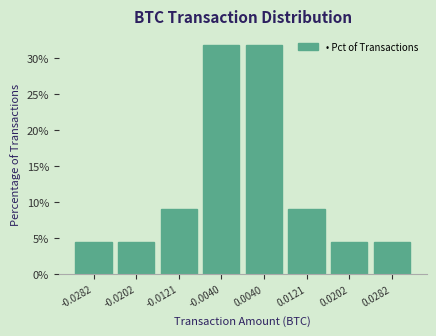

Reading left to right, list every bar in this chart as the range it spans on the x-axis followed by its height. Neither the bar edges nor the heights are printed on the chart, so give them approximately, as read against the axes.

-0.032 to -0.024: 4.5
-0.024 to -0.016: 4.5
-0.016 to -0.008: 9.0
-0.008 to 0.000: 32.0
0.000 to 0.008: 32.0
0.008 to 0.016: 9.0
0.016 to 0.024: 4.5
0.024 to 0.032: 4.5